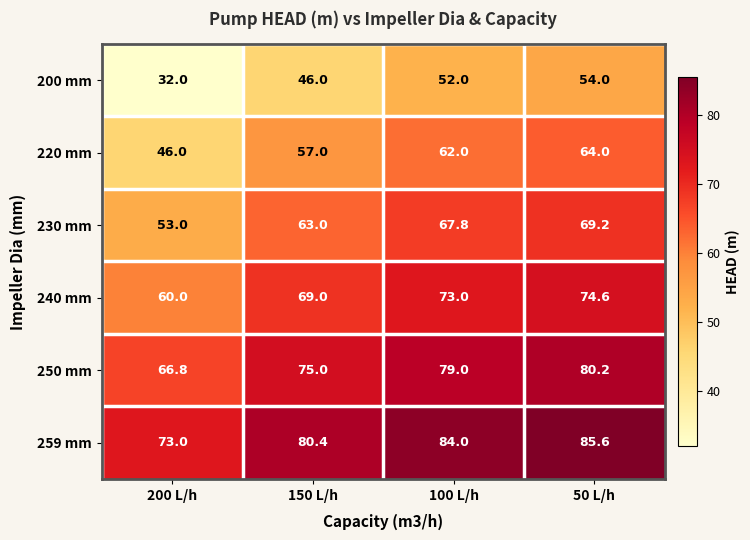

What is the difference between the highest and lowest values at 150 L/h?

34.4